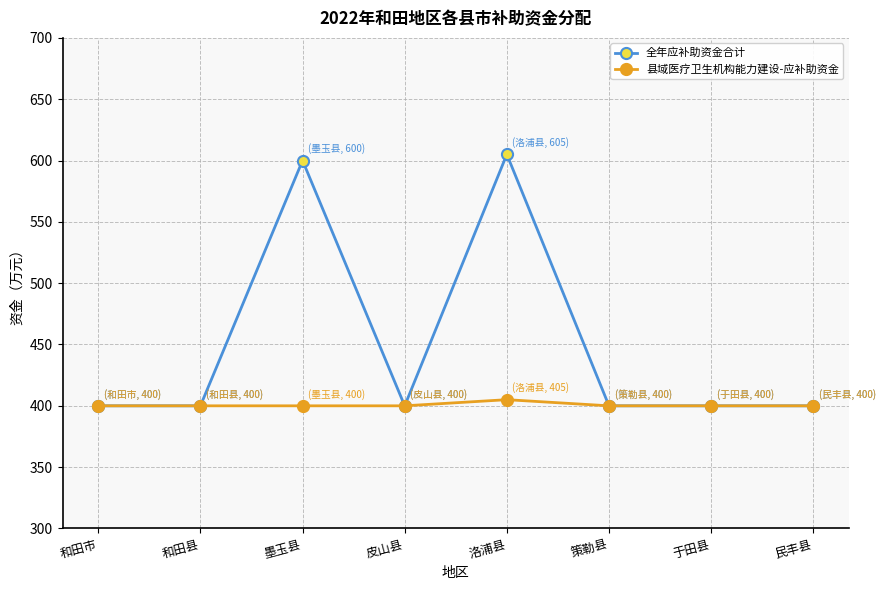

How many lines are shown in the chart?

2